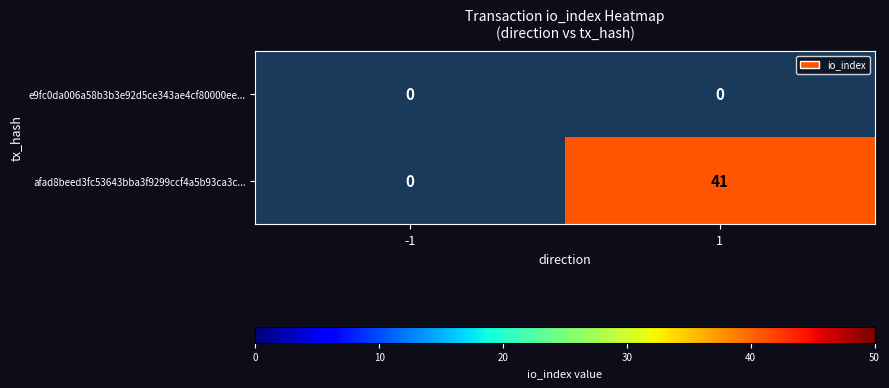

Count the number of categories in the chart.

2